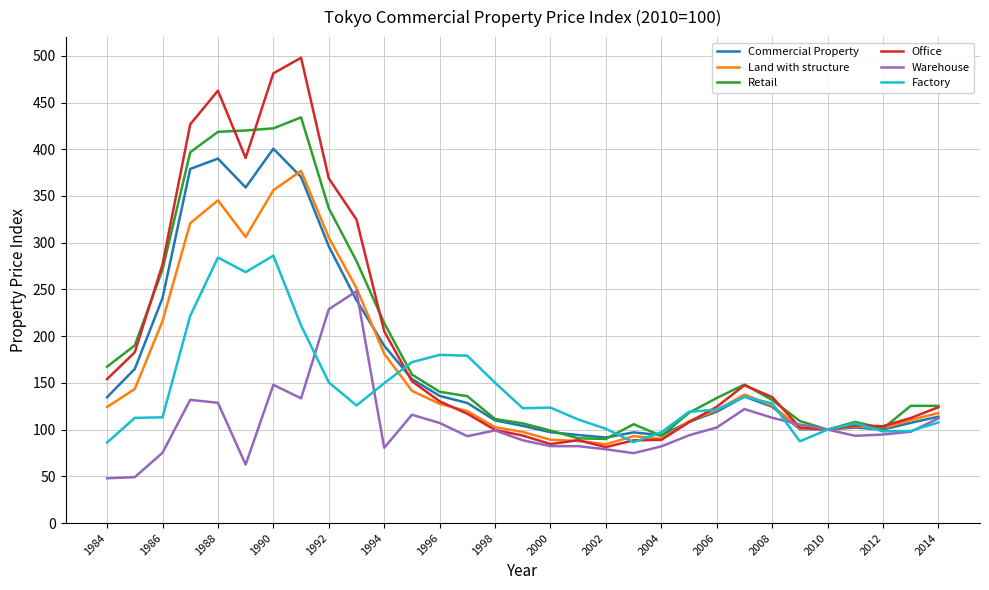

Which series has the largest range (max minus min)?

Office